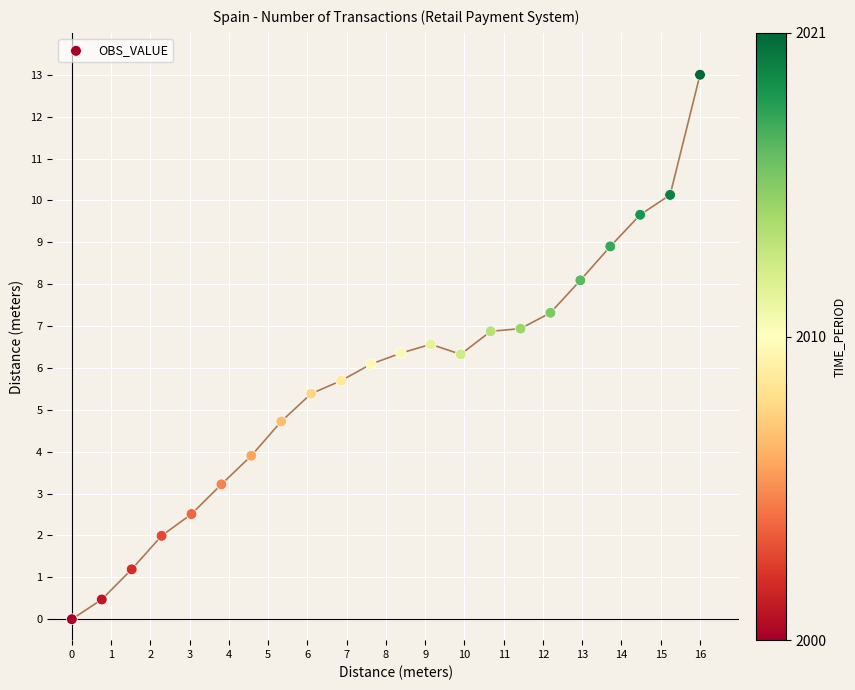

What is the range of Y values (max minus min)?

13.0